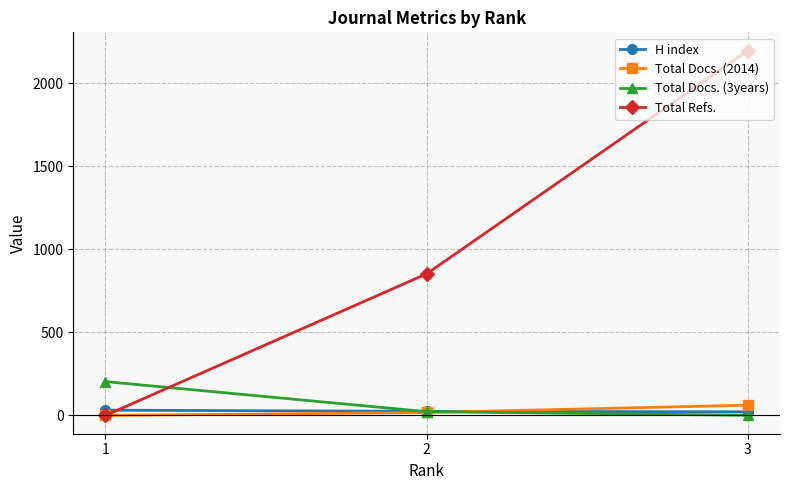

Is the value of Total Refs. at 3 greater than the value of Total Docs. (2014) at 3?

Yes